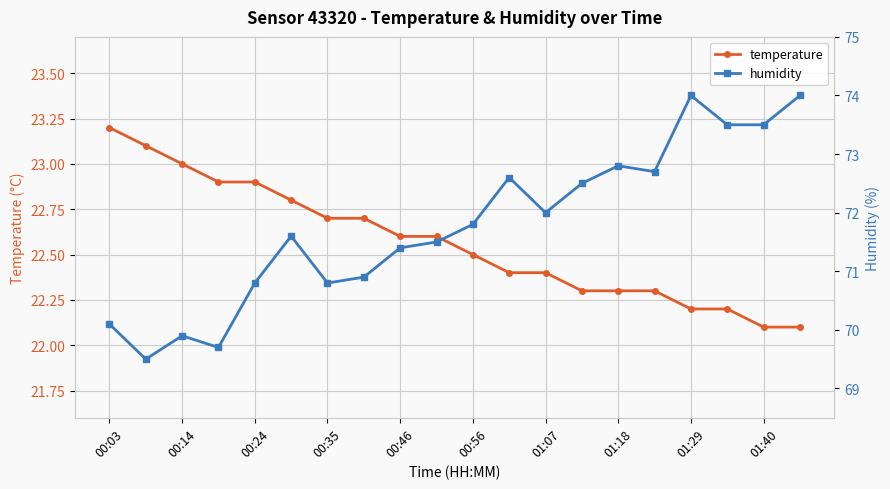

True or false: temperature and humidity intersect in this chart.

False